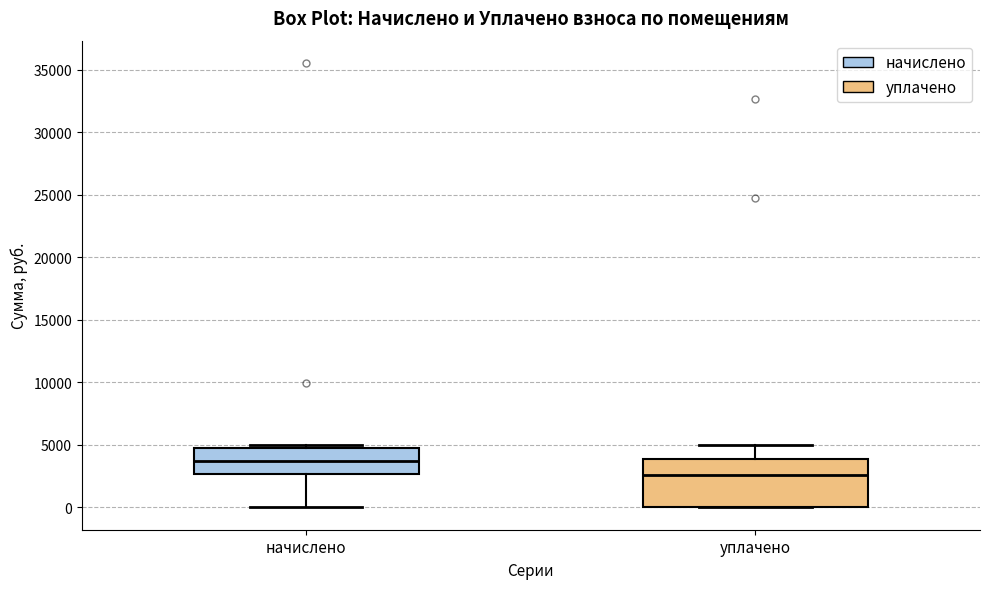

Which box has the lowest median line?

уплачено